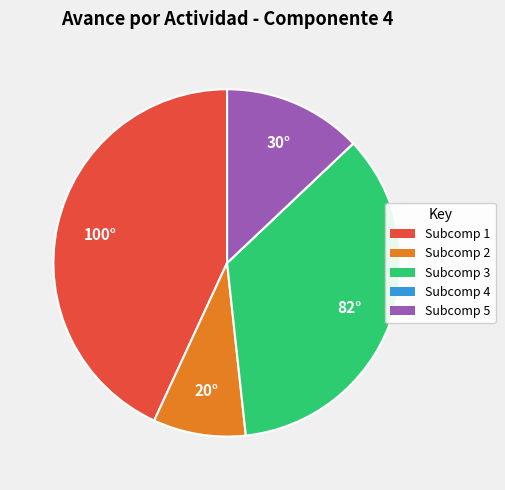

Does any single category account for the majority?

No